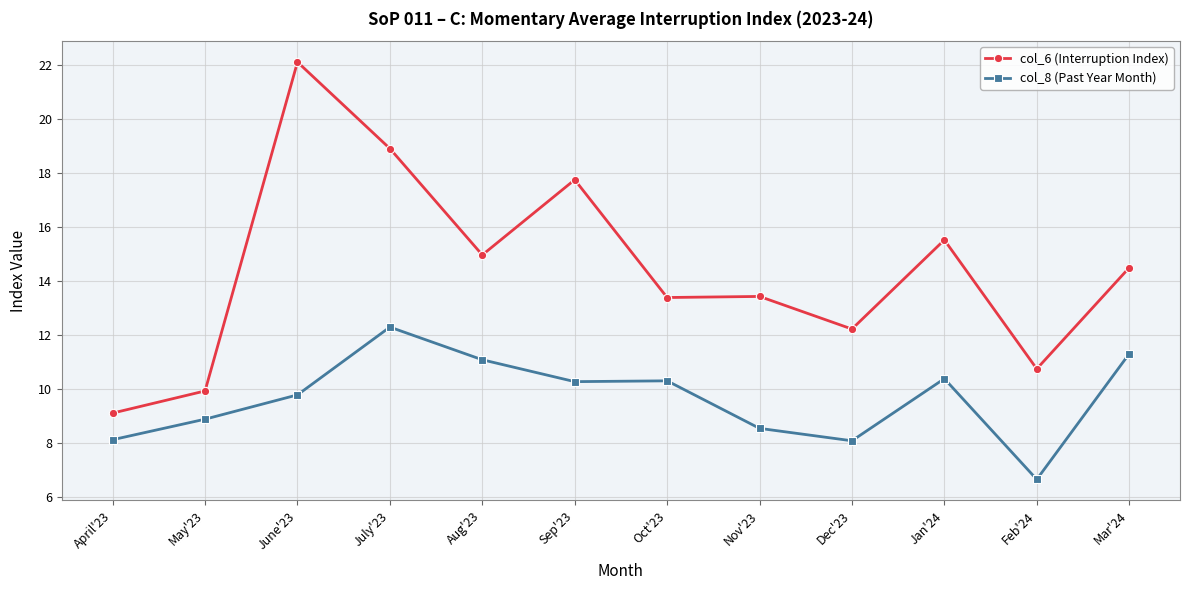

Rank the series at Aug'23 from highest to lowest value.

col_6 (Interruption Index), col_8 (Past Year Month)